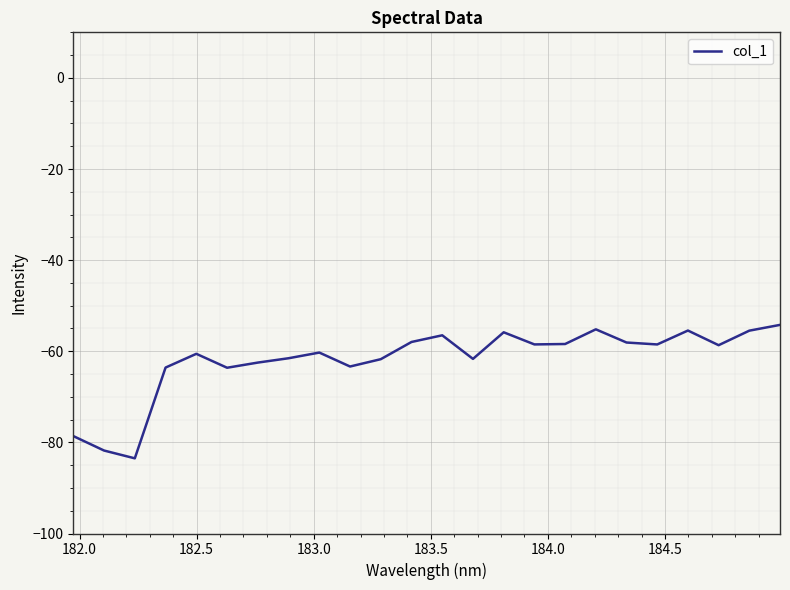

How many lines are shown in the chart?

1